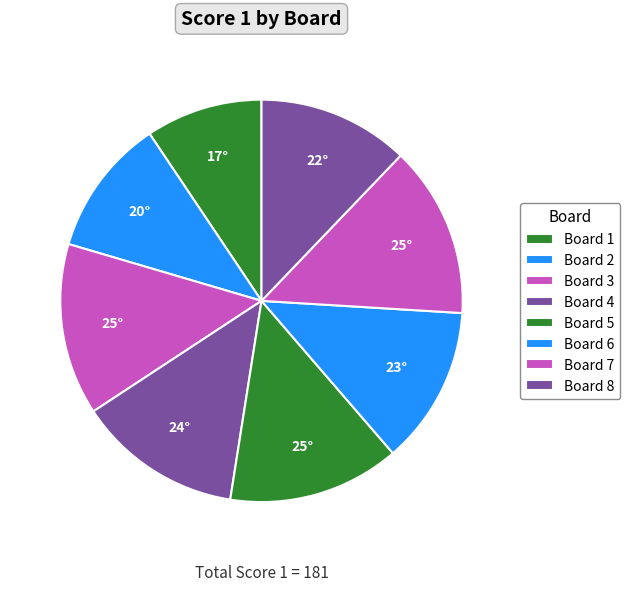

To the nearest percent, what portion does Board 3 represent?

14%